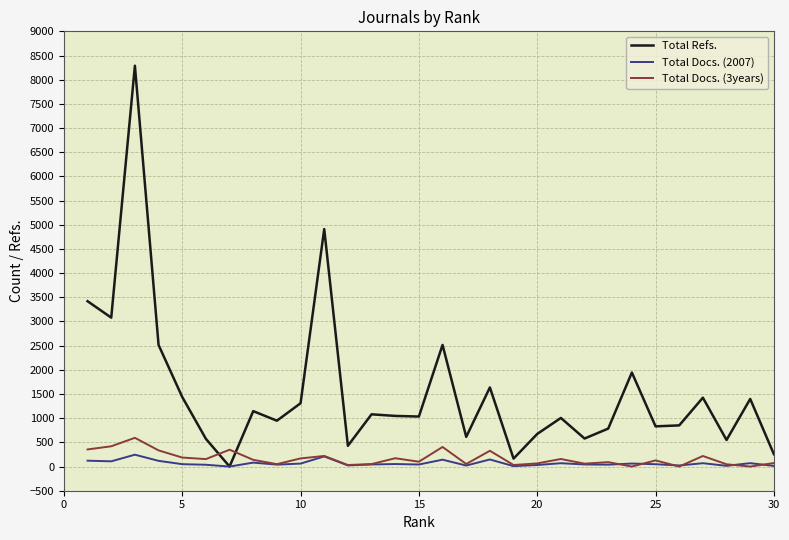

What is the greatest value displayed?

8289